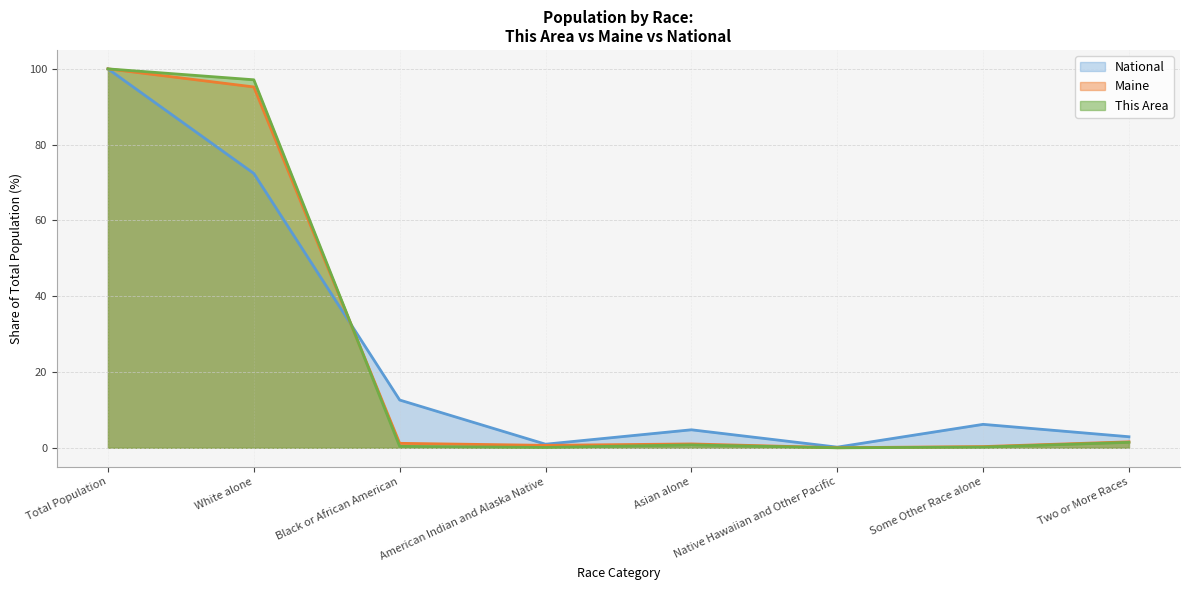

Does the chart have visible grid lines?

Yes